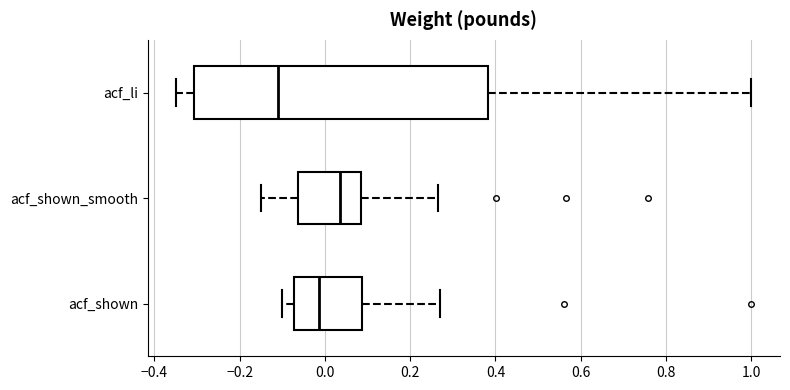

Comparing the boxes themselves (not the whiskers), which one is the widest?

acf_li